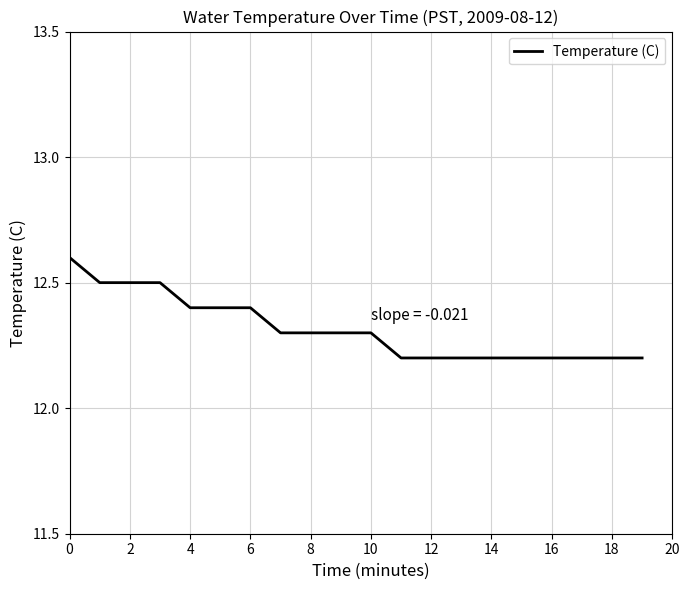

Reading left to right, extract all data points from this chart.

12.6	12.5	12.5	12.5	12.4	12.4	12.4	12.3	12.3	12.3	12.3	12.2	12.2	12.2	12.2	12.2	12.2	12.2	12.2	12.2